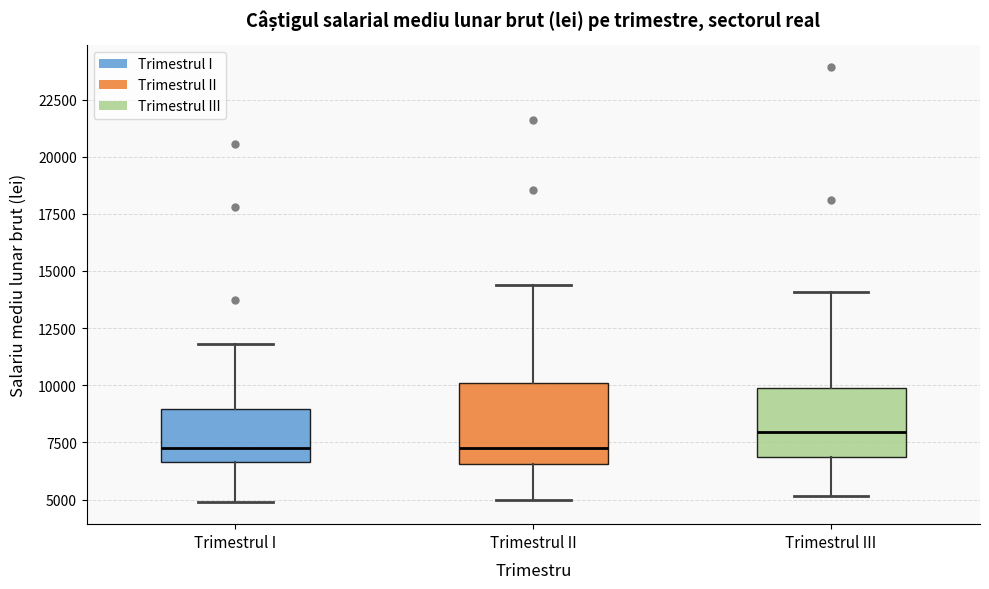

Where does the upper whisker of the box for Trimestrul I end on the y-axis? The values are not printed on the chart, so give them approximately, as read against the axis.

12000